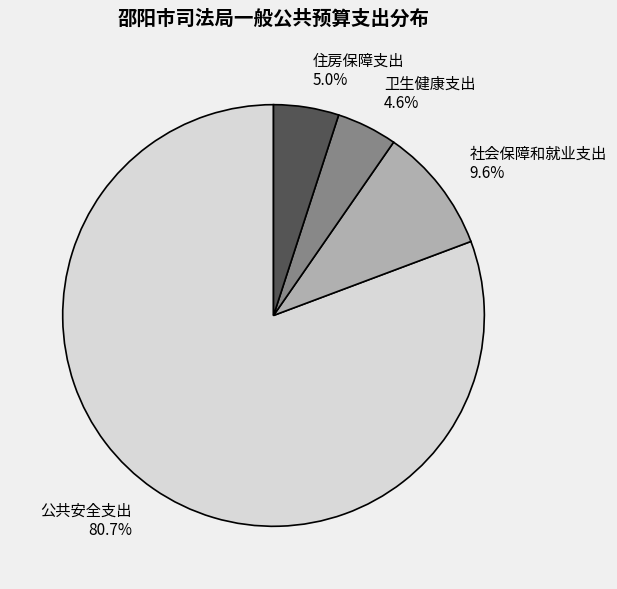

Does any single category account for the majority?

Yes